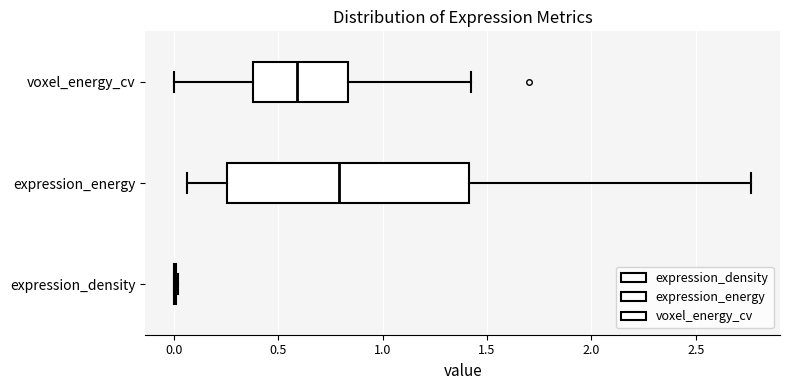

Reading bottom to top, read every box against the x-axis: the position of its median line, the range the box covers, and the ends of its whiskers. The values are not printed on the chart, so give them approximately, as read against the axis.

expression_density: box collapsed to a line at 0.00, whiskers 0.00 to 0.00
expression_energy: median 0.80, box 0.25 to 1.40, whiskers 0.05 to 2.75
voxel_energy_cv: median 0.60, box 0.40 to 0.85, whiskers 0.00 to 1.40